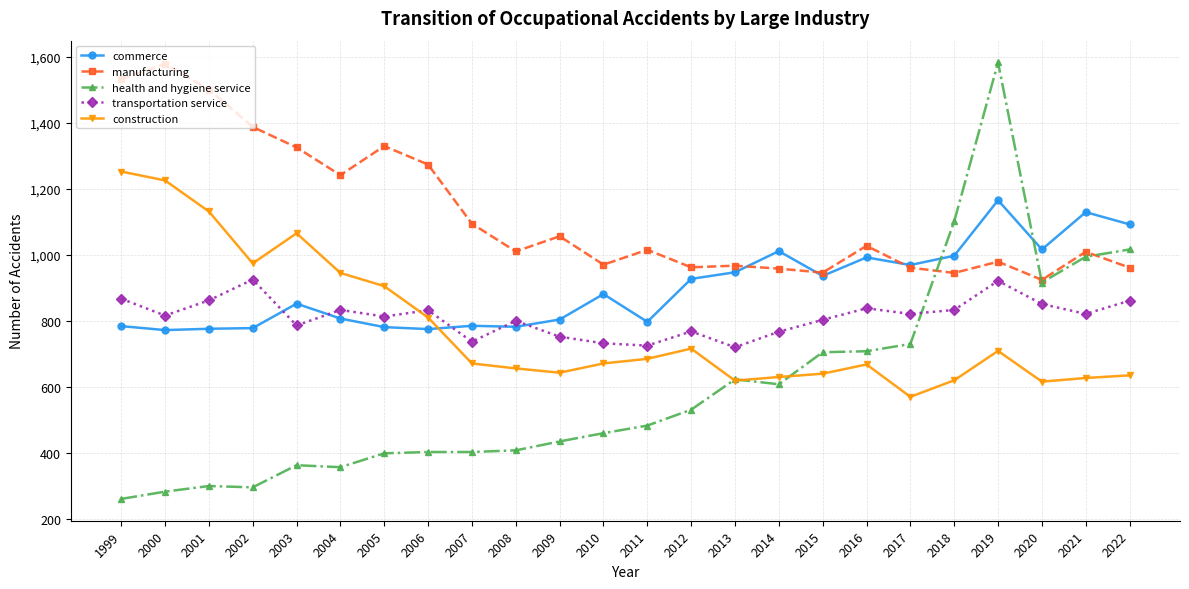

Rank the series at 1999 from highest to lowest value.

manufacturing, construction, transportation service, commerce, health and hygiene service